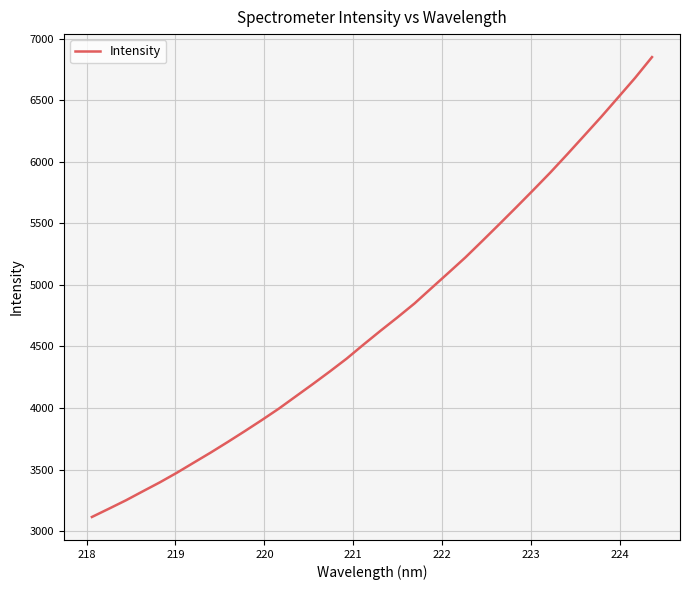

What is the minimum value shown in the chart?

3114.9